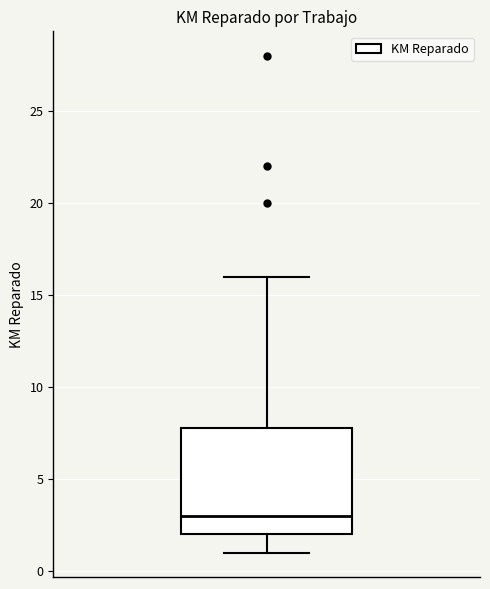

Where is the upper edge of the box on the y-axis? The values are not printed on the chart, so give them approximately, as read against the axis.

8